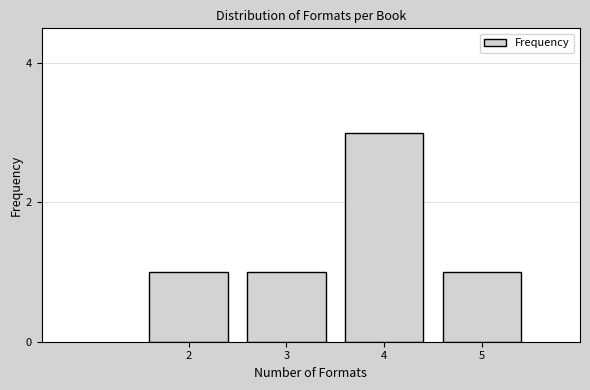

Reading left to right, transcribe all the data shown in this chart.

1	1	3	1